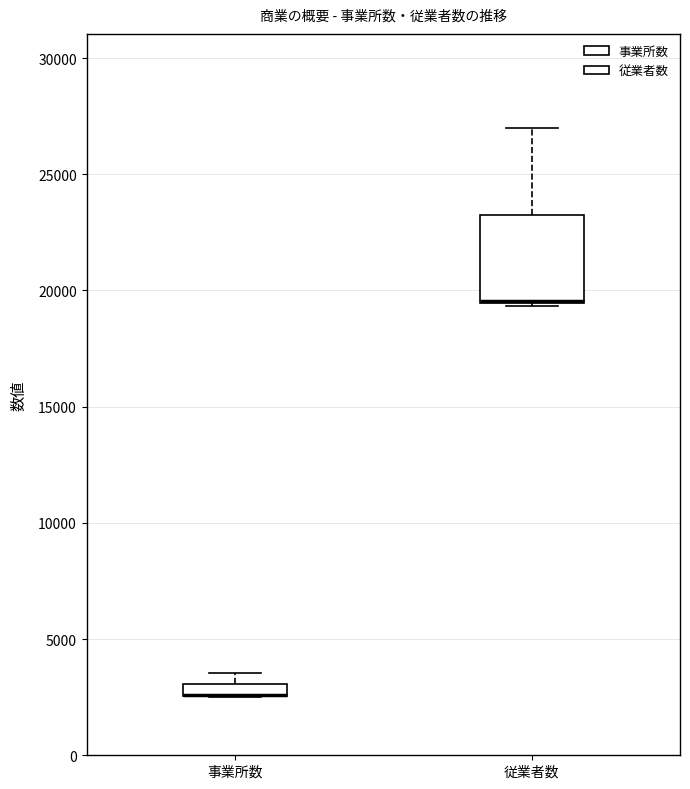

Where does the upper whisker of the box for 従業者数 end on the y-axis? The values are not printed on the chart, so give them approximately, as read against the axis.

27000